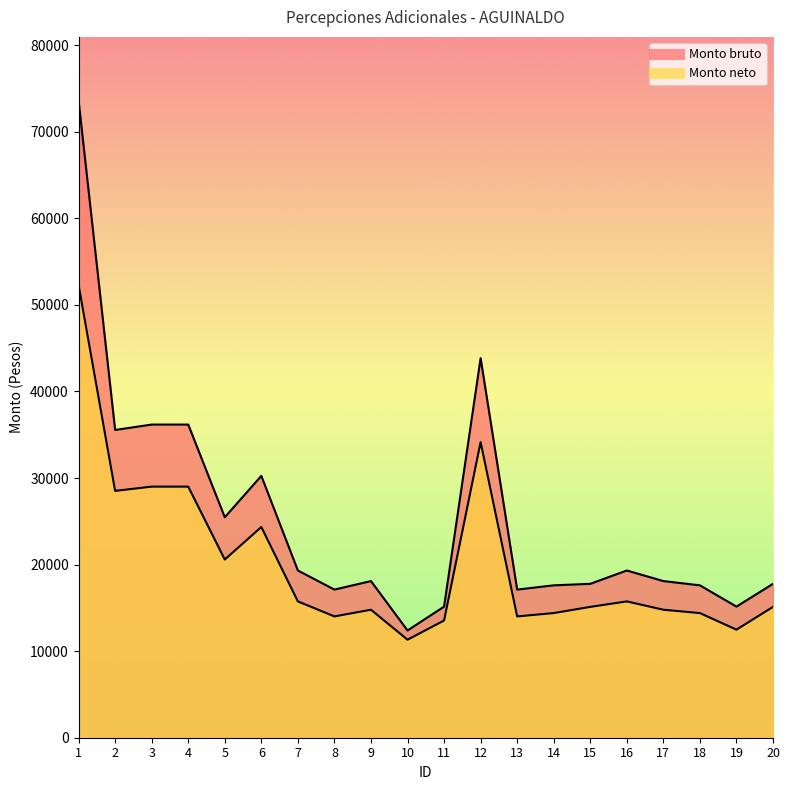

What is the value of the Monto bruto point at the 10th from the left?

12387.7